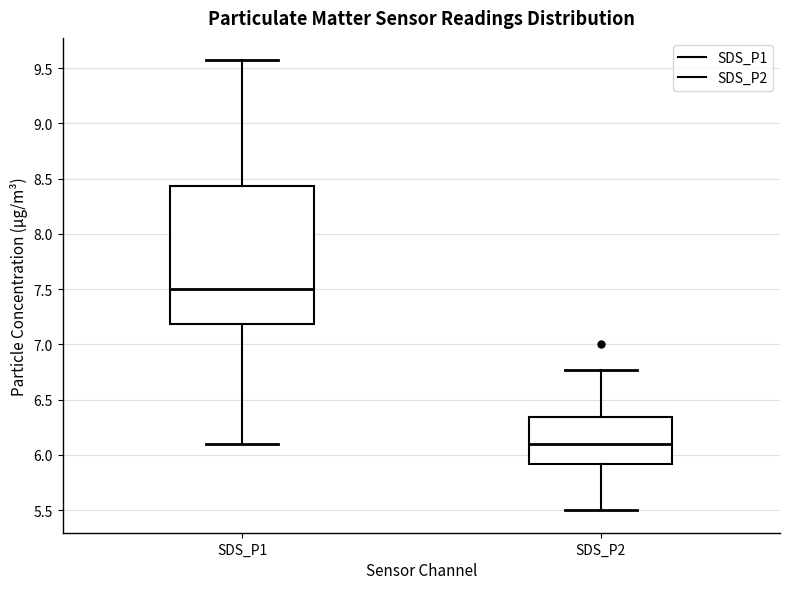

Which box has the highest median line?

SDS_P1